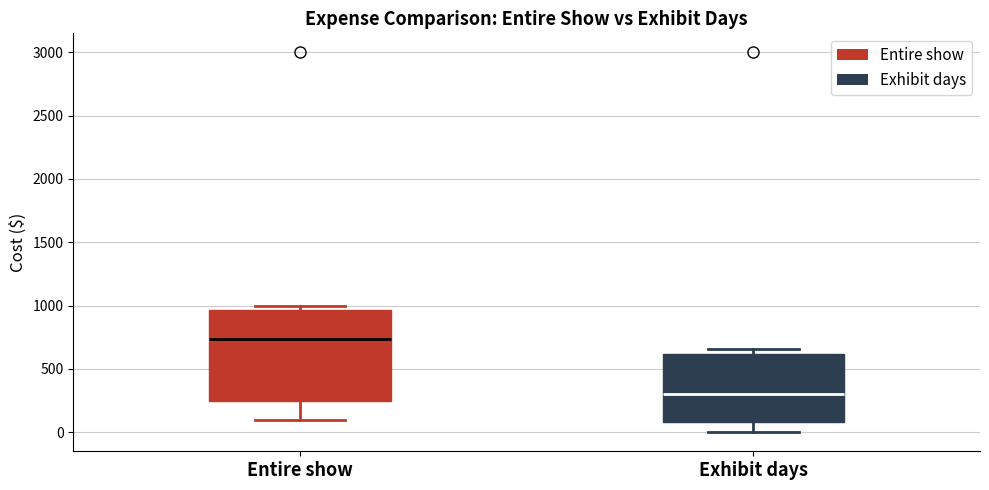

Which box is the tallest, from its lower edge to its upper edge?

Entire show